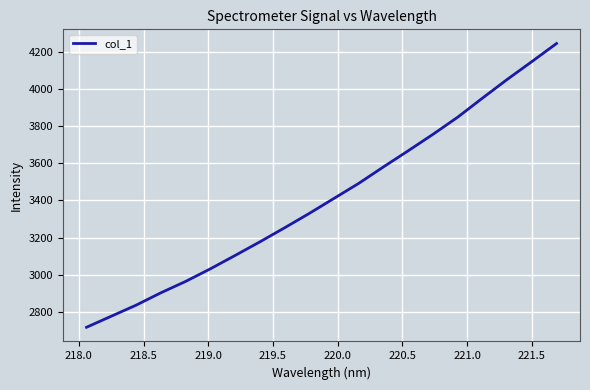

What is the greatest value displayed?

4246.1